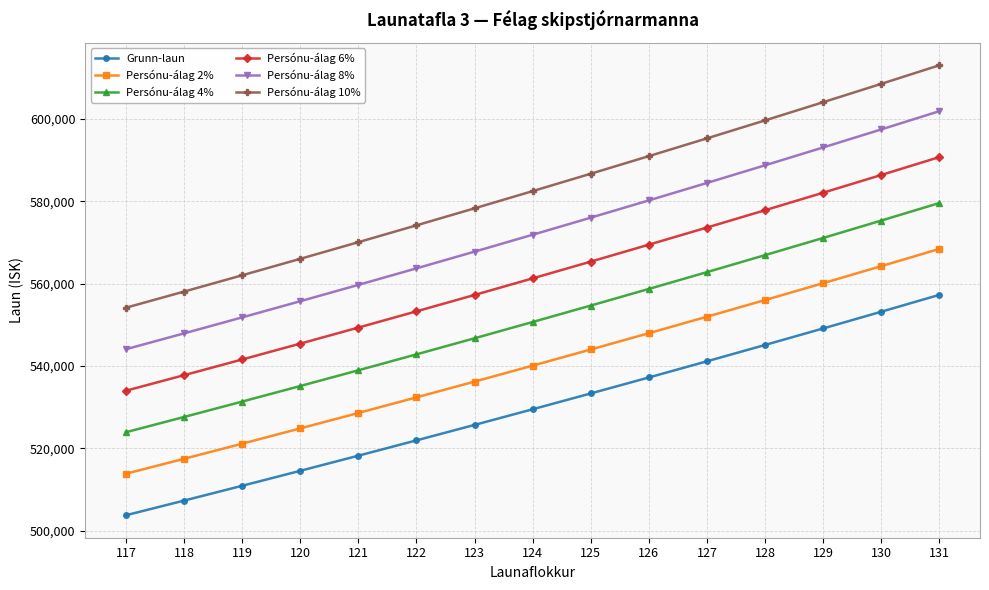

True or false: Persónu-álag 10% and Persónu-álag 6% cross at least once.

False